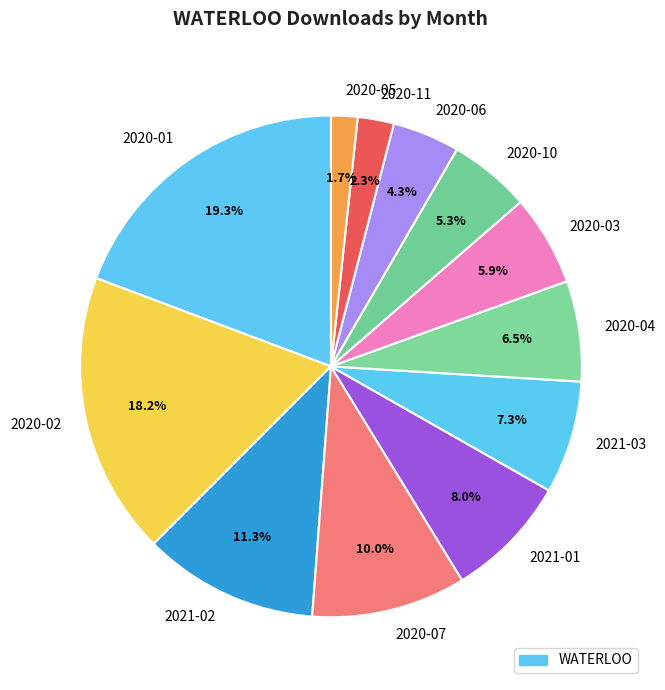

To the nearest percent, what percentage of the pie is 2020-01?

19%